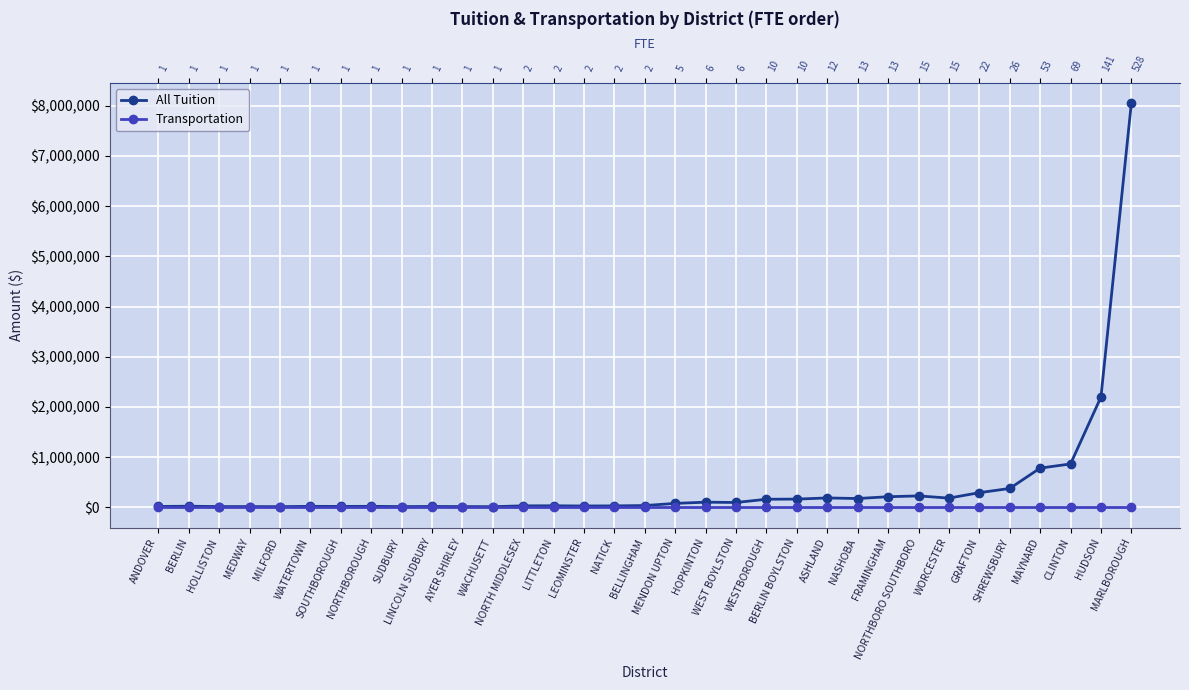

At which category is the sum across all series the highest?

MARLBOROUGH